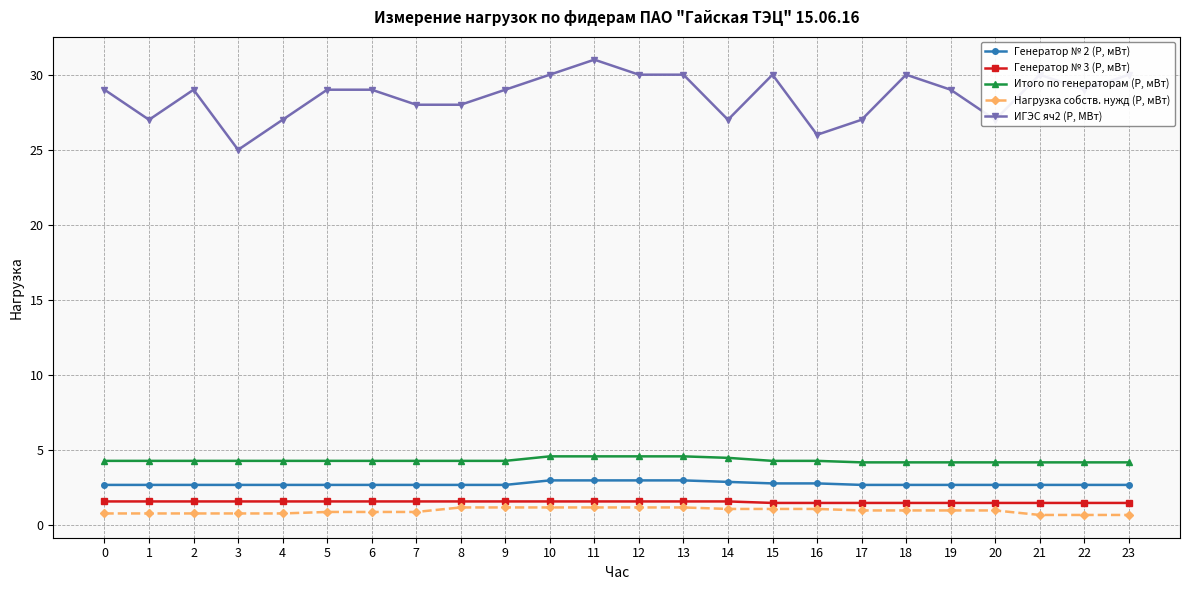

What is the difference between the maximum and minimum values in the Нагрузка собств. нужд (P, мВт) series?

0.5